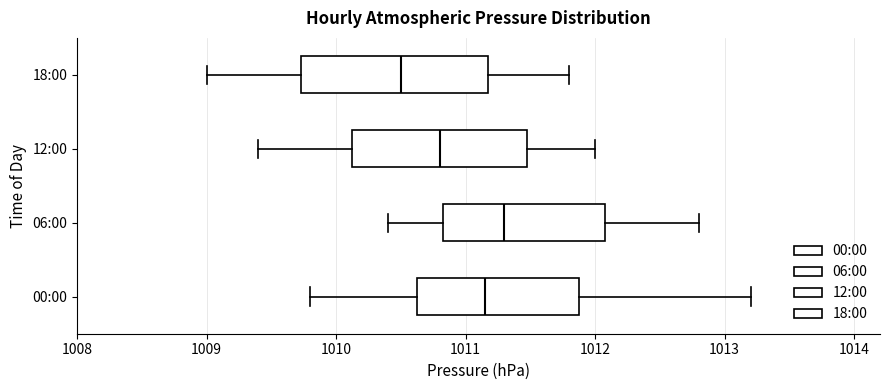

Reading bottom to top, transcribe this box plot: for each box, give where its median line is, the range the box spans, and where its two whiskers end, as read against the x-axis. The values are not printed on the chart, so give them approximately, as read against the axis.

00:00: median 1011.2, box 1010.6 to 1011.9, whiskers 1009.8 to 1013.2
06:00: median 1011.3, box 1010.8 to 1012.1, whiskers 1010.4 to 1012.8
12:00: median 1010.8, box 1010.1 to 1011.5, whiskers 1009.4 to 1012.0
18:00: median 1010.5, box 1009.7 to 1011.2, whiskers 1009.0 to 1011.8